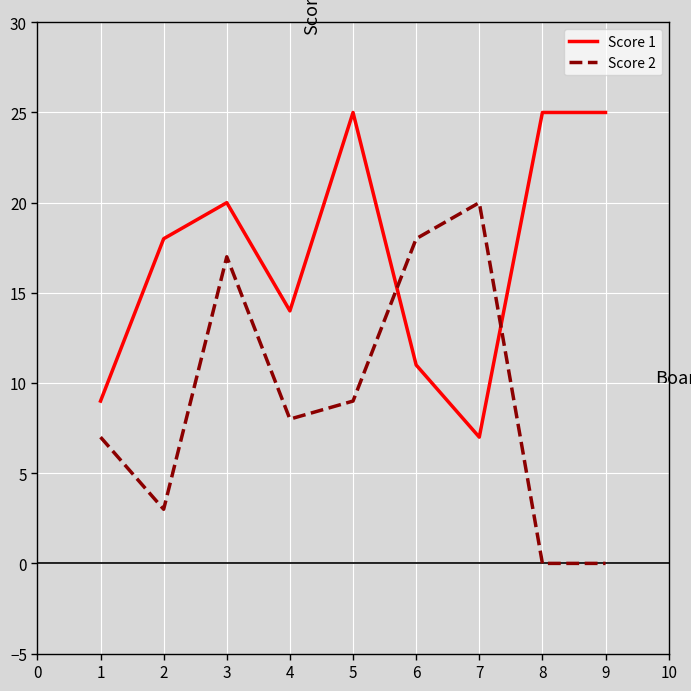

Which series has the largest range (max minus min)?

Score 2